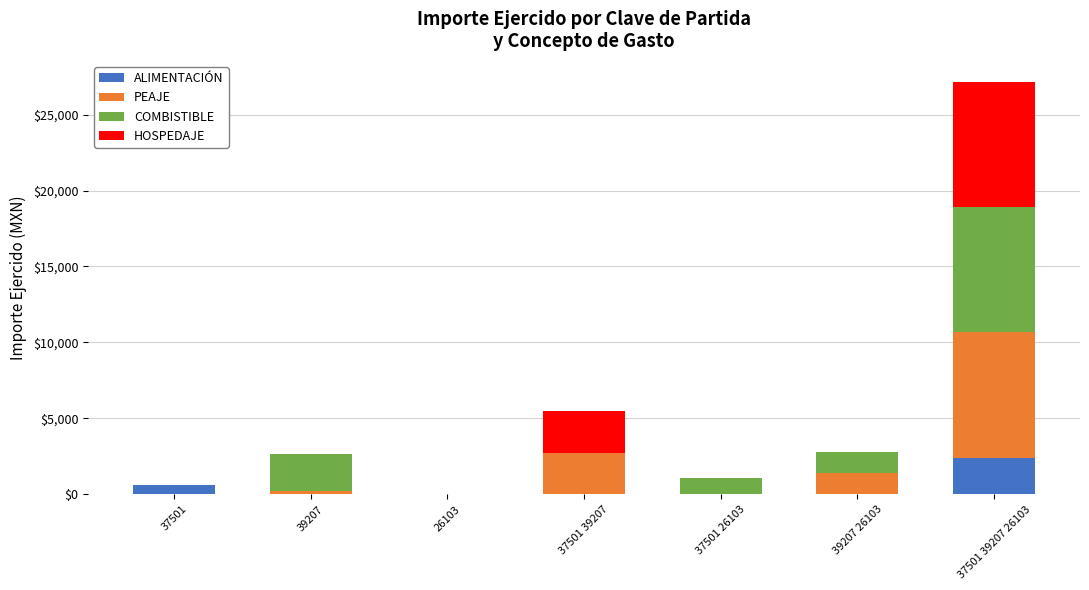

At which category is the sum across all series the highest?

37501 39207 26103